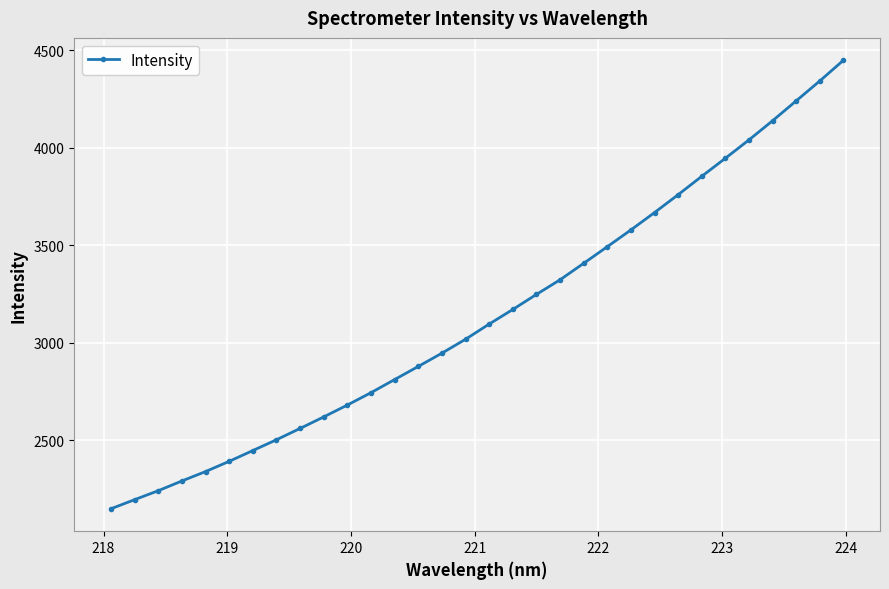

What is the difference between the second highest and minimum values?

2194.2